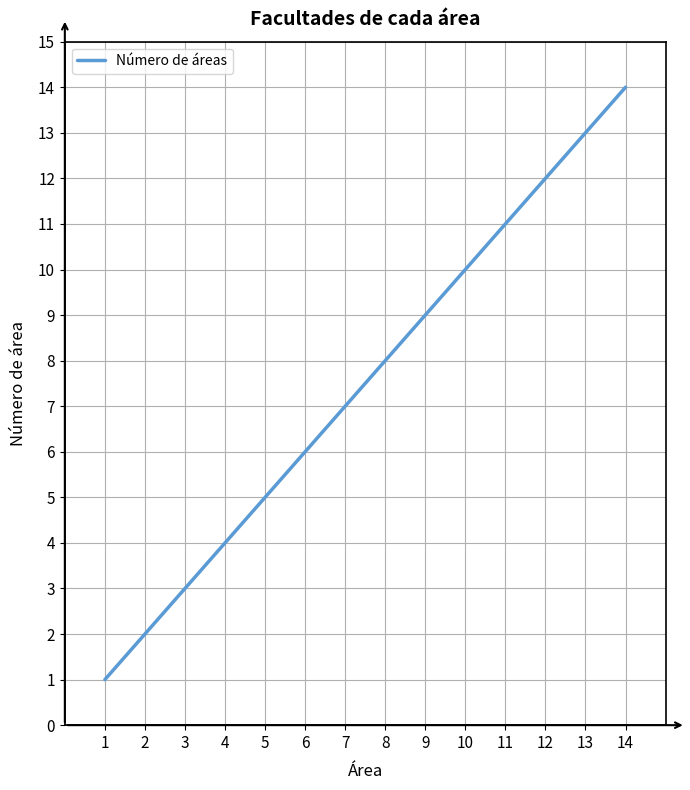

Rank the categories by value from highest to lowest.

14, 13, 12, 11, 10, 9, 8, 7, 6, 5, 4, 3, 2, 1